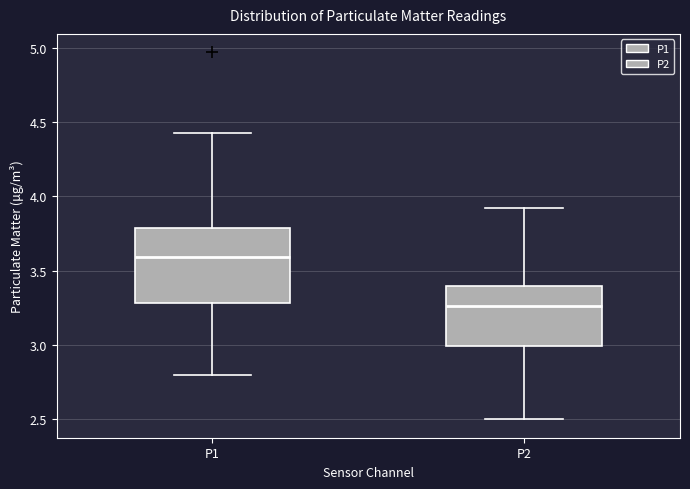

Reading left to right, transcribe this box plot: for each box, give where its median line is, the range the box spans, and where its two whiskers end, as read against the y-axis. The values are not printed on the chart, so give them approximately, as read against the axis.

P1: median 3.60, box 3.30 to 3.80, whiskers 2.80 to 4.45
P2: median 3.25, box 3.00 to 3.40, whiskers 2.50 to 3.90